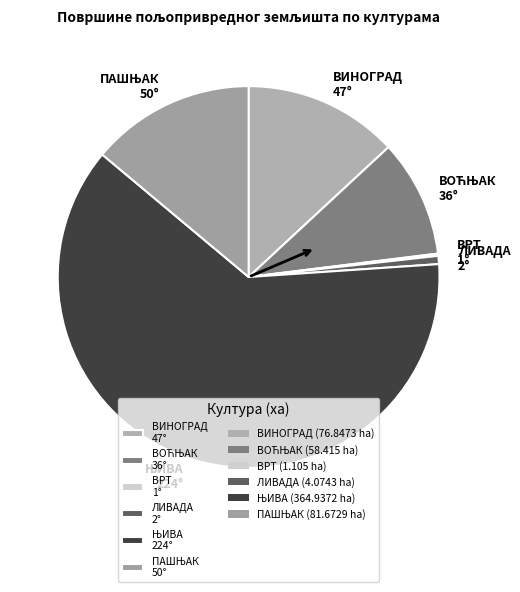

Which has a higher value, ЛИВАДА 2° or ВИНОГРАД 47°?

ВИНОГРАД 47°